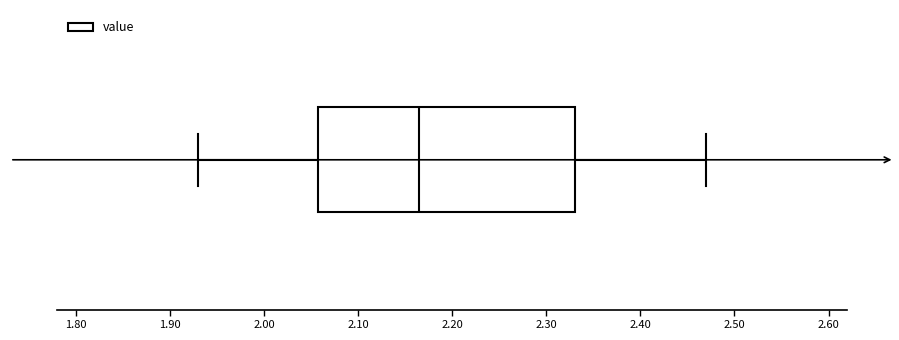

Where does the median line of the box sit on the x-axis? The values are not printed on the chart, so give them approximately, as read against the axis.

2.17